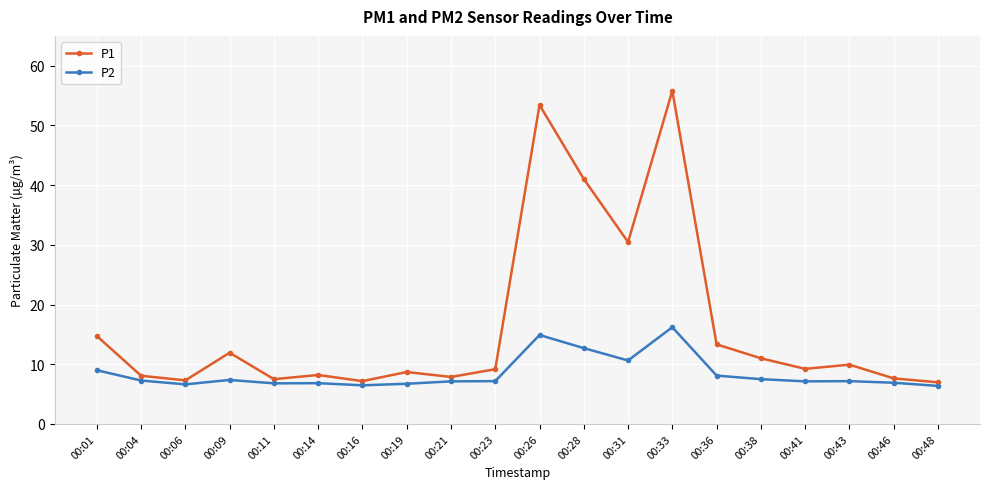

Rank the series by their average value, from highest to lowest.

P1, P2